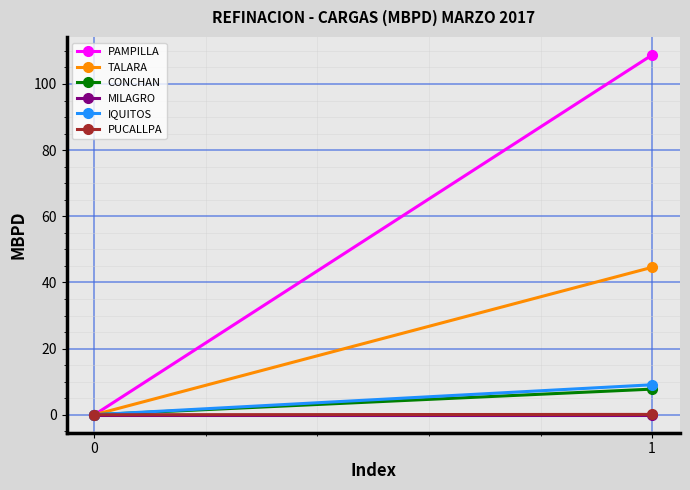

Is the value of CONCHAN at 0 greater than the value of IQUITOS at 1?

No